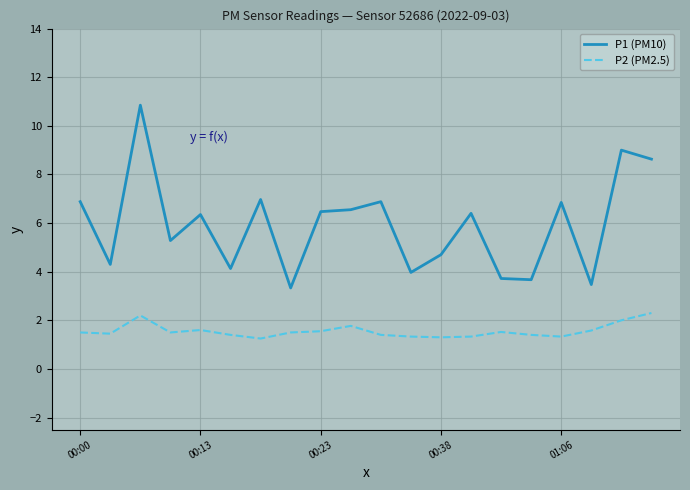

Rank the series by their average value, from lowest to highest.

P2 (PM2.5), P1 (PM10)